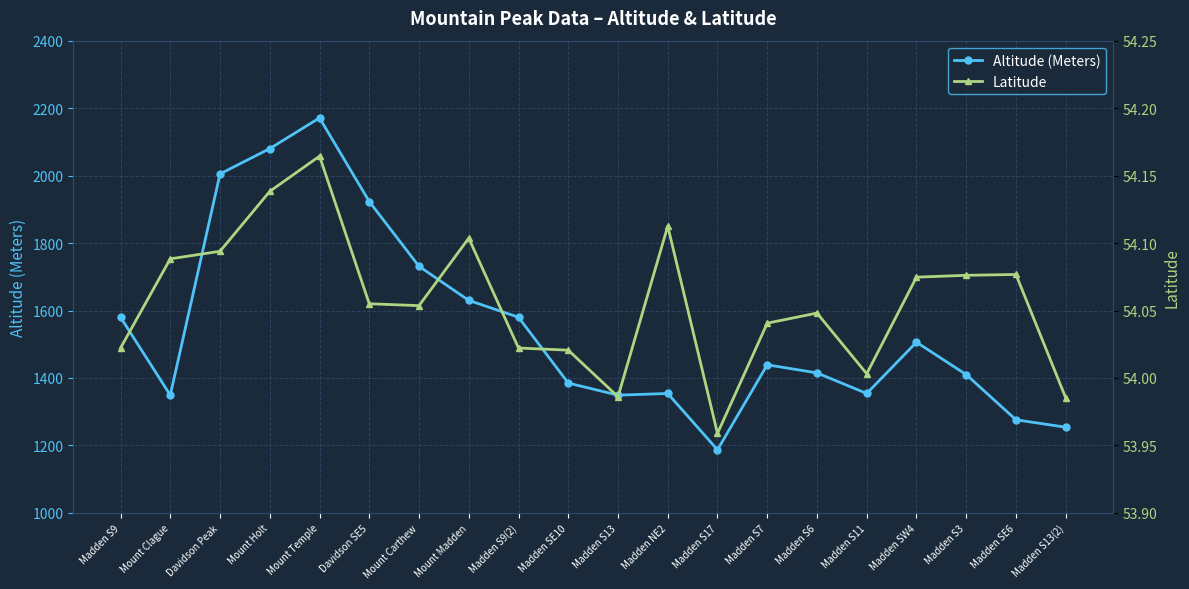

What position from the right is Madden NE2?

9